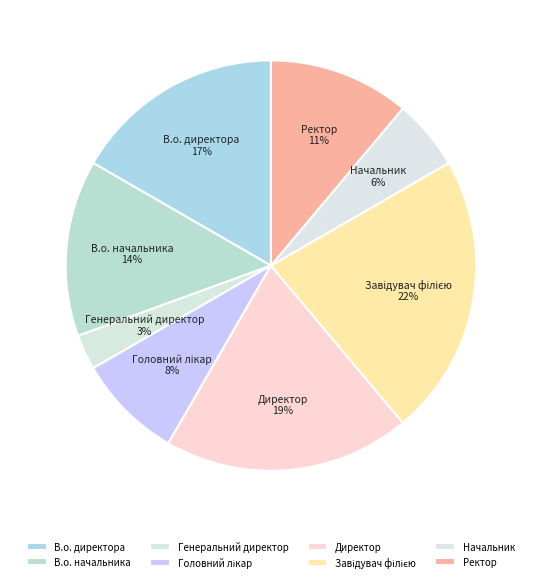

Which slice is the smallest?

Генеральний директор